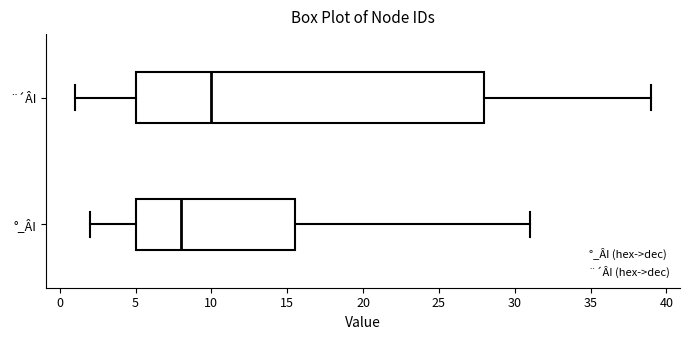

Where is the left edge of the box for °_ÂI on the x-axis? The values are not printed on the chart, so give them approximately, as read against the axis.

5.0